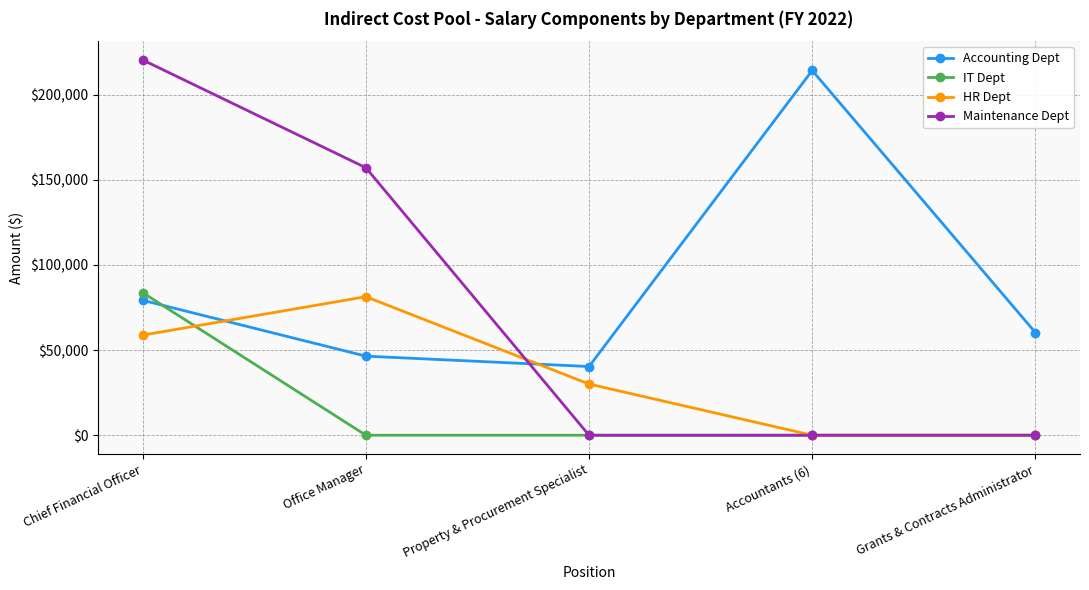

At which label is Accounting Dept closest to 127289?

Chief Financial Officer